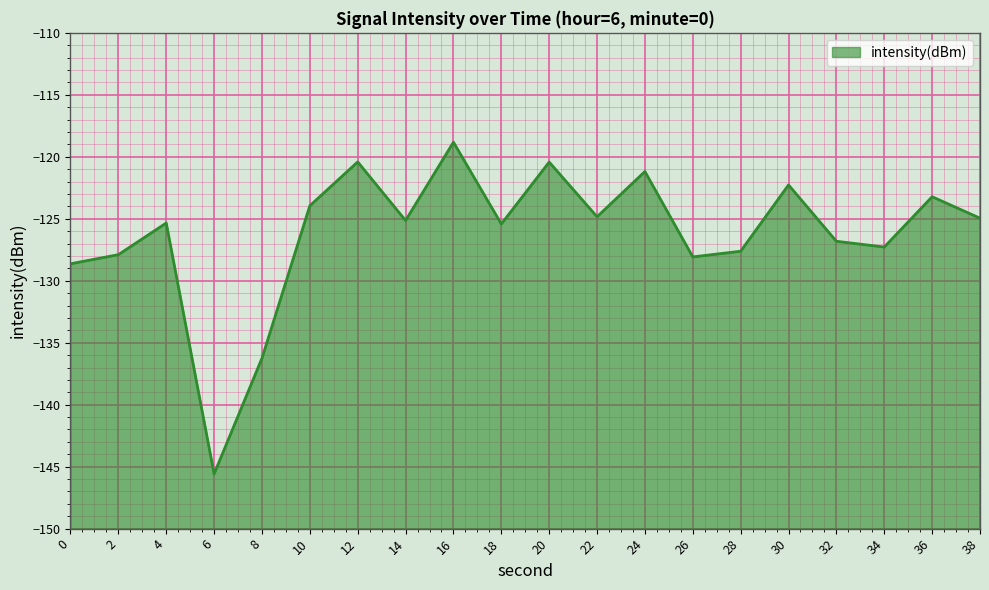

Is it true that the value at 8 is -46.0?

False